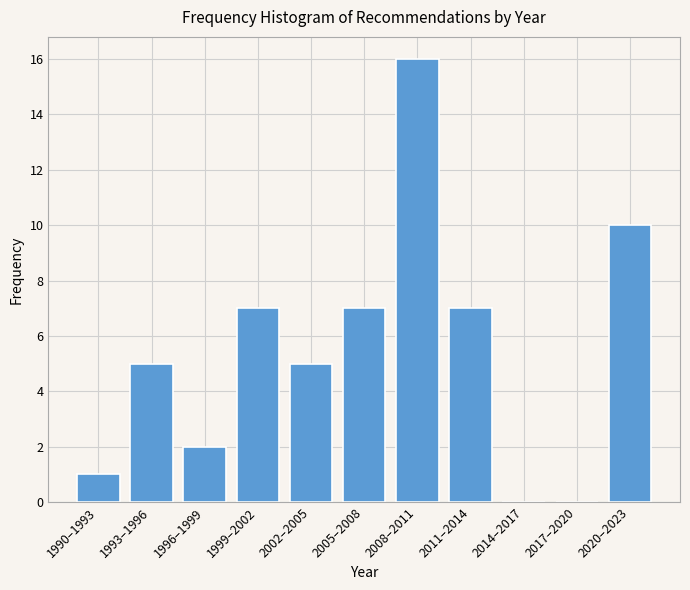

Reading left to right, what are all the values shown in this chart?

1990–1993=1	1993–1996=5	1996–1999=2	1999–2002=7	2002–2005=5	2005–2008=7	2008–2011=16	2011–2014=7	2014–2017=0	2017–2020=0	2020–2023=10